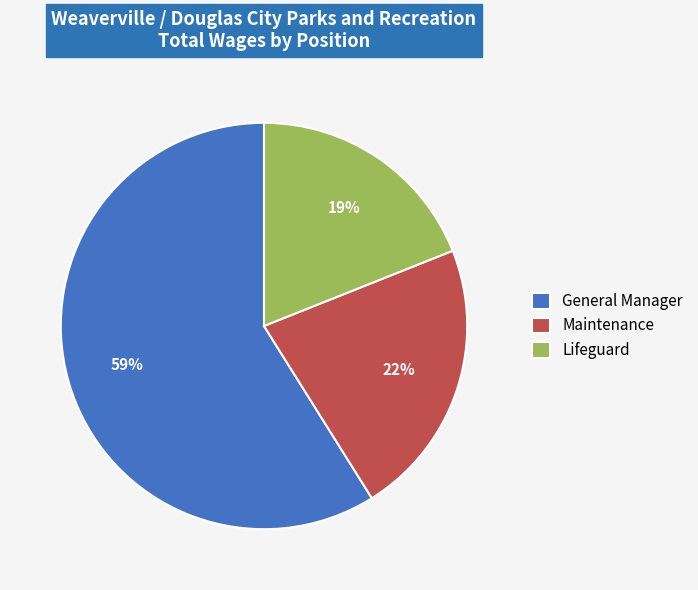

To the nearest percent, what is the difference between the Lifeguard and General Manager slice percentages?

40%